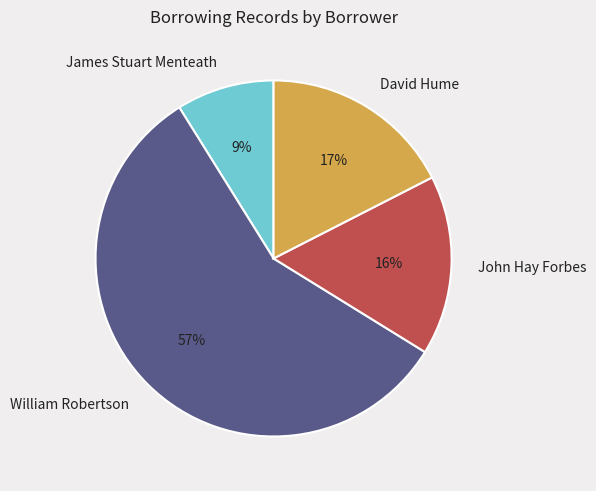

Approximately how many times larger is the value at John Hay Forbes compared to David Hume?

0.9